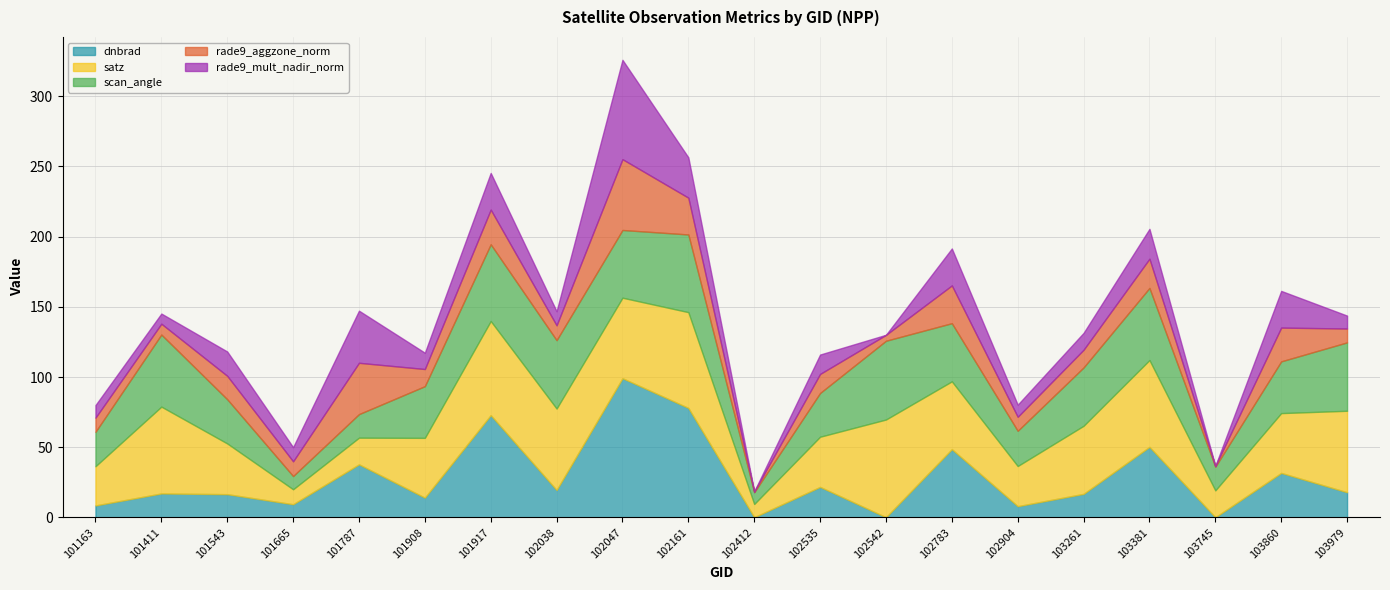

Which series has the widest spread of values?

dnbrad